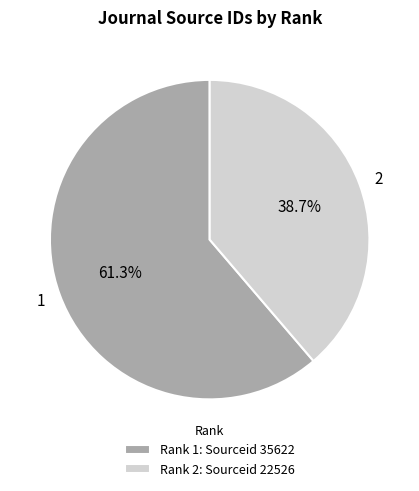

What percentage is the 1 slice, to the nearest percent?

61%